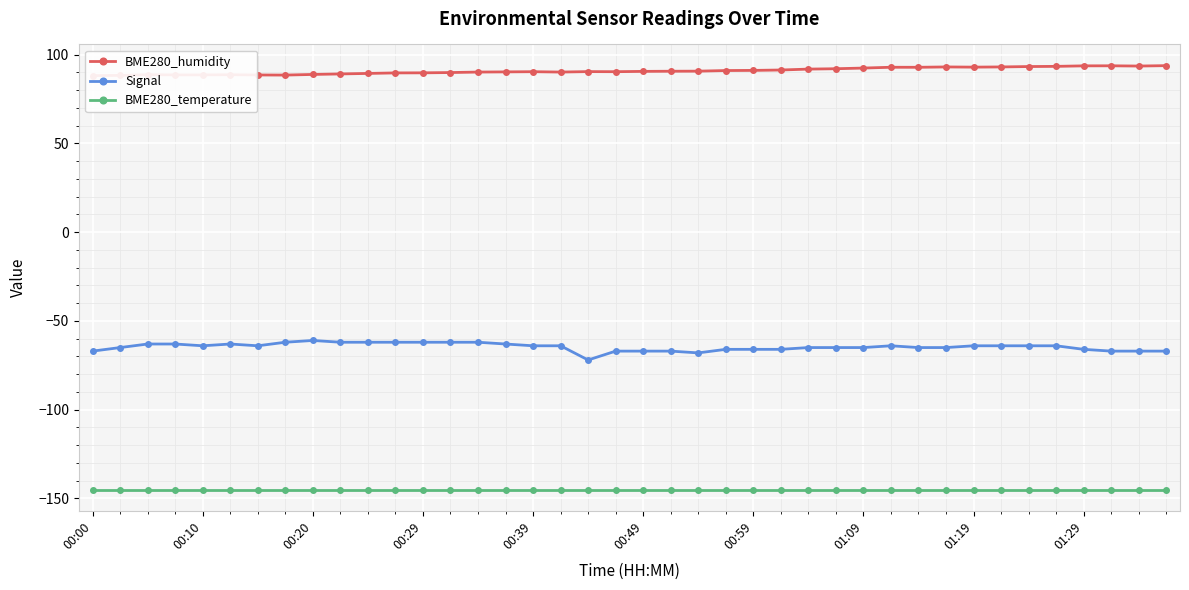

True or false: BME280_temperature and Signal cross at least once.

False